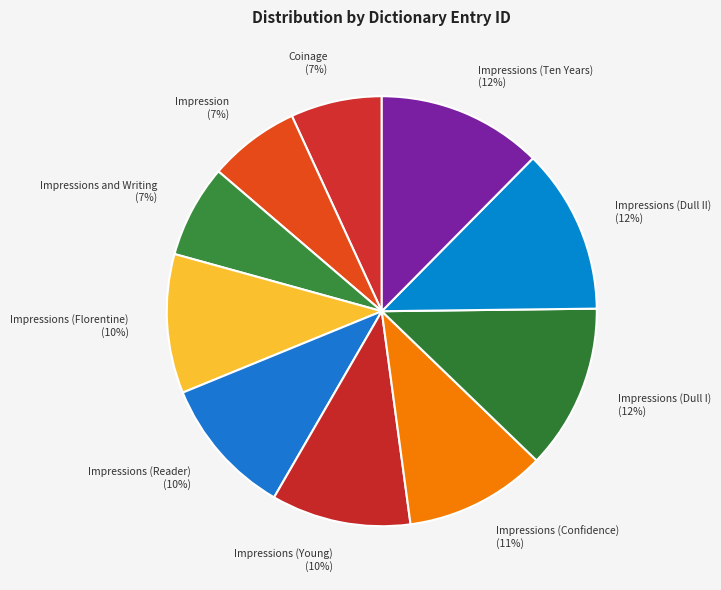

To the nearest percent, what percentage of the pie is Impressions (Young)?

10%